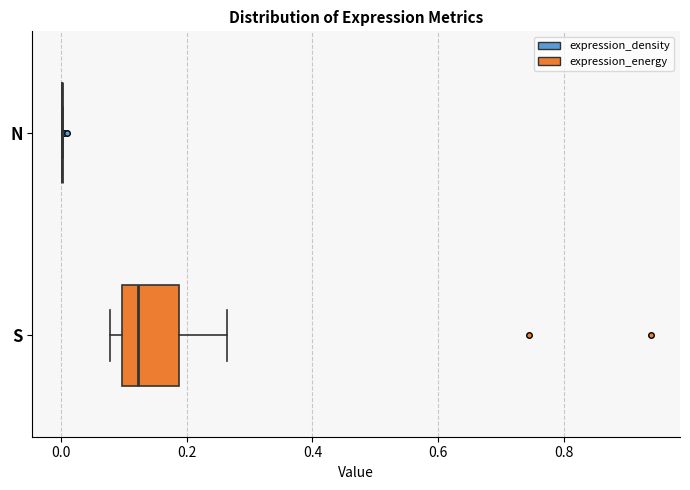

Reading bottom to top, read every box against the x-axis: the position of its median line, the range the box covers, and the ends of its whiskers. The values are not printed on the chart, so give them approximately, as read against the axis.

S: median 0.12, box 0.10 to 0.18, whiskers 0.08 to 0.26
N: box collapsed to a line at 0.00, whiskers 0.00 to 0.00